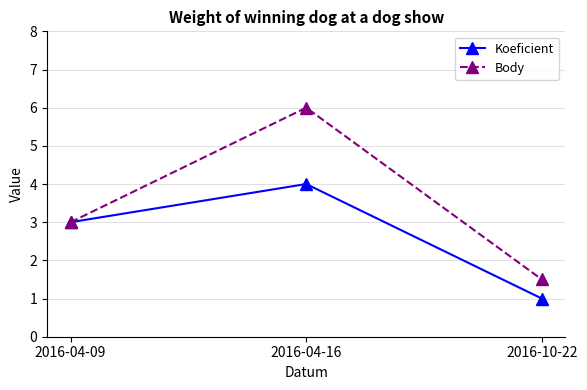

Read the Koeficient value at 2016-04-16.

4.0